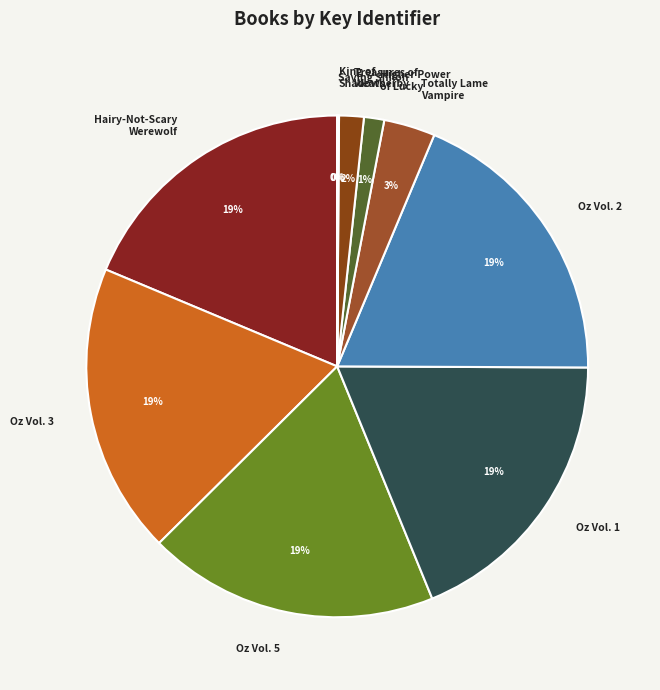

Which has a higher value, Oz Vol. 3 or Higher Power of Lucky?

Oz Vol. 3